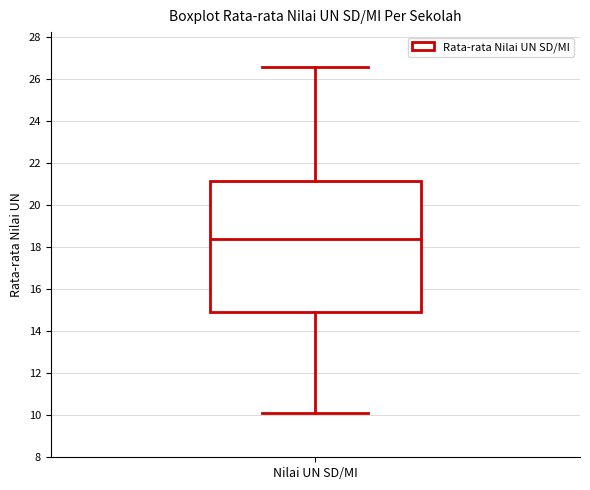

Read this box plot against the y-axis: the position of the median line, the range covered by the box, and the ends of both whiskers. The values are not printed on the chart, so give them approximately, as read against the axis.

median 18.4, box 14.8 to 21.2, whiskers 10.2 to 26.6